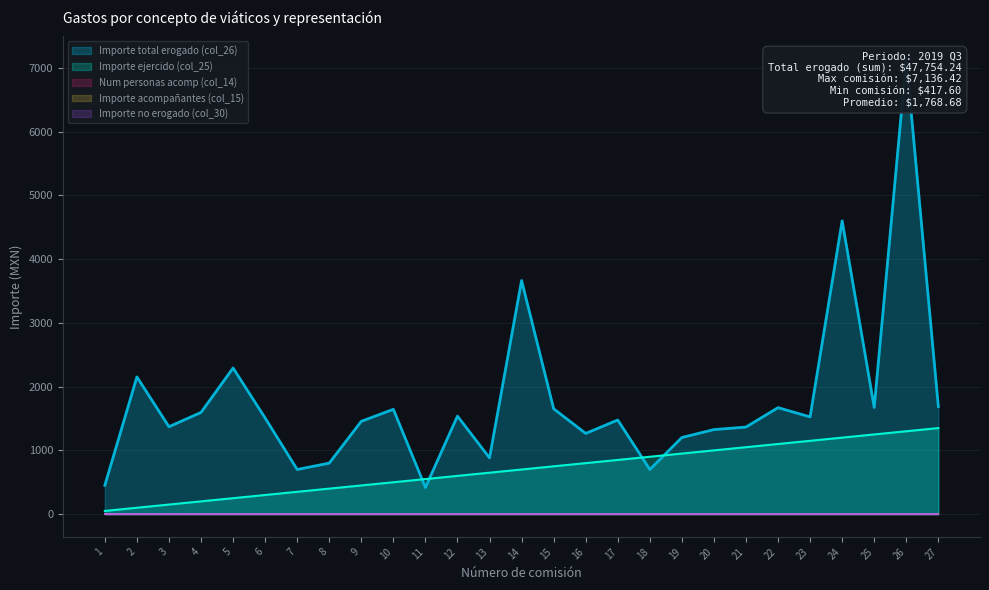

What is the sum of all Importe ejercido (col_25) values?

18900